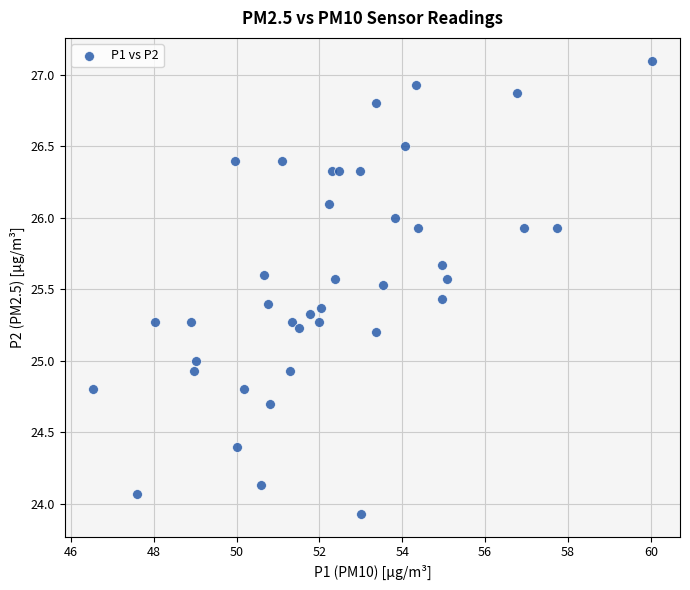

How many data points are displayed?

40